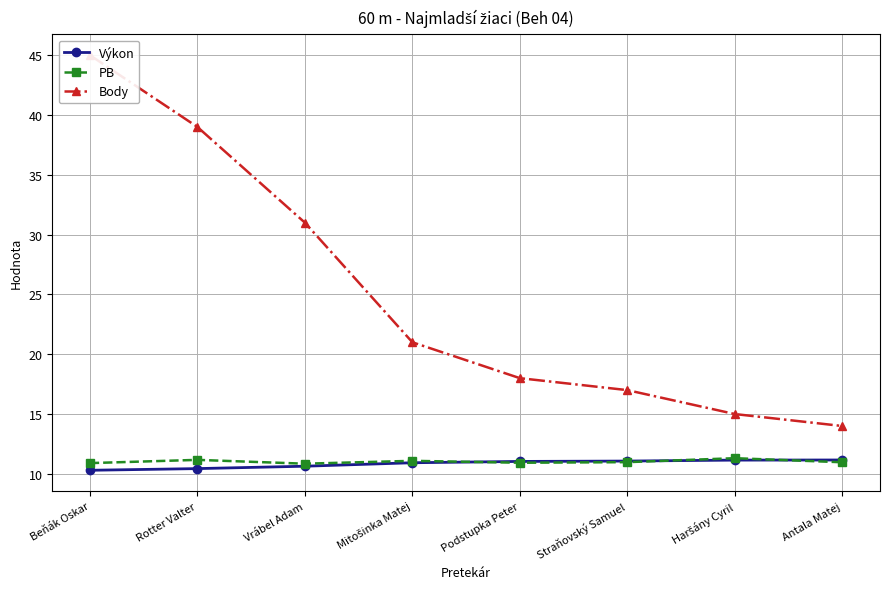

Rank the series by their maximum value, from lowest to highest.

Výkon, PB, Body